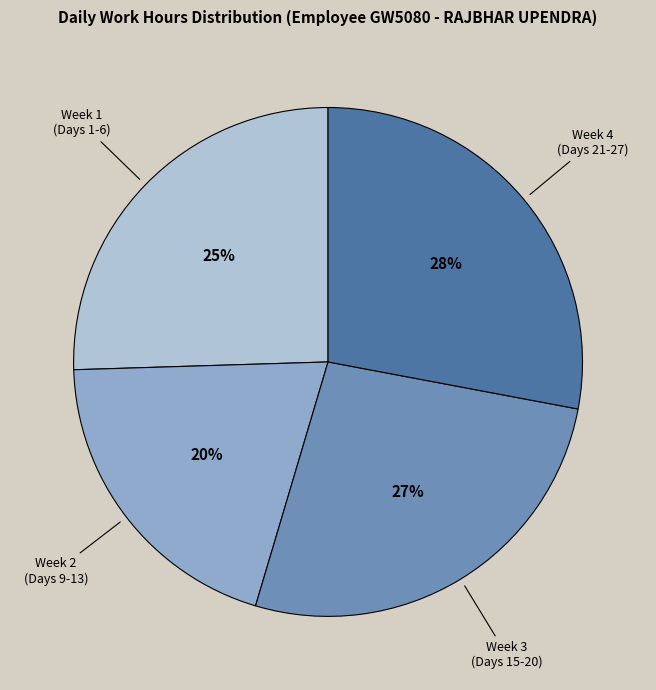

To the nearest percent, what is the difference between the largest and smallest slice percentages?

8%